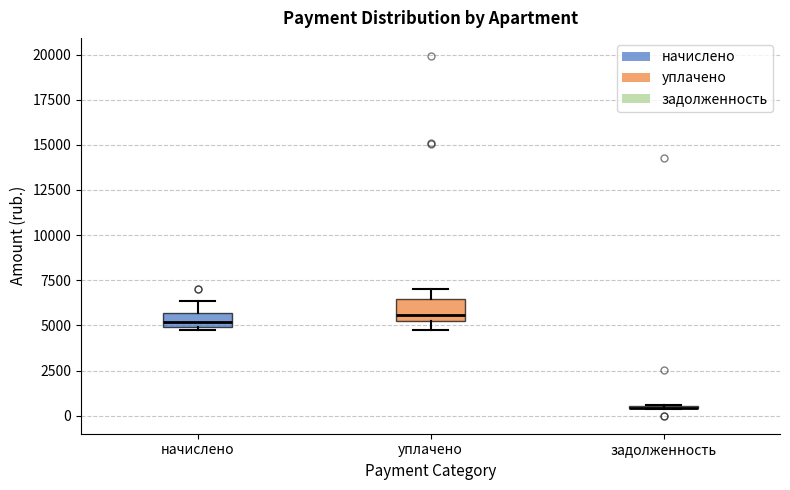

Where does the median line of the box for уплачено sit on the y-axis? The values are not printed on the chart, so give them approximately, as read against the axis.

5500